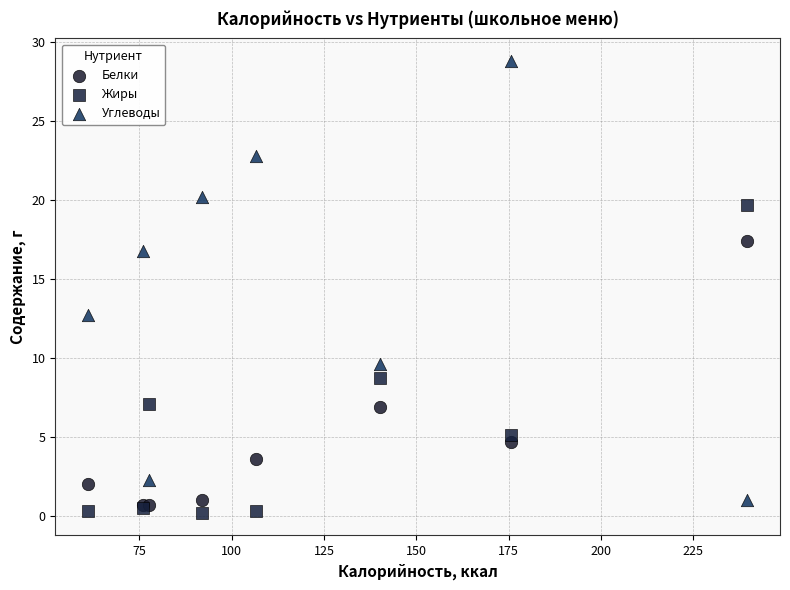

In the Углеводы series, what Y value is closest to 14?

12.7